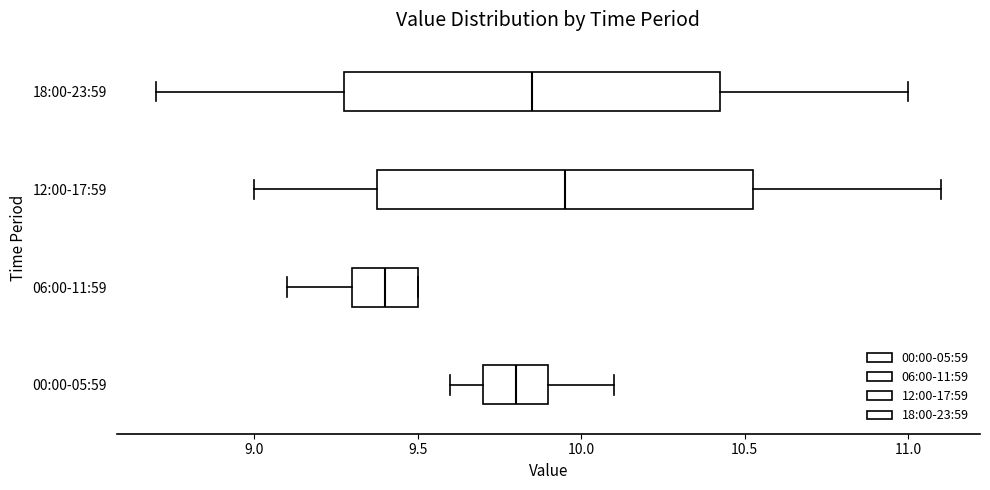

Where is the right edge of the box for 12:00-17:59 on the x-axis? The values are not printed on the chart, so give them approximately, as read against the axis.

10.55